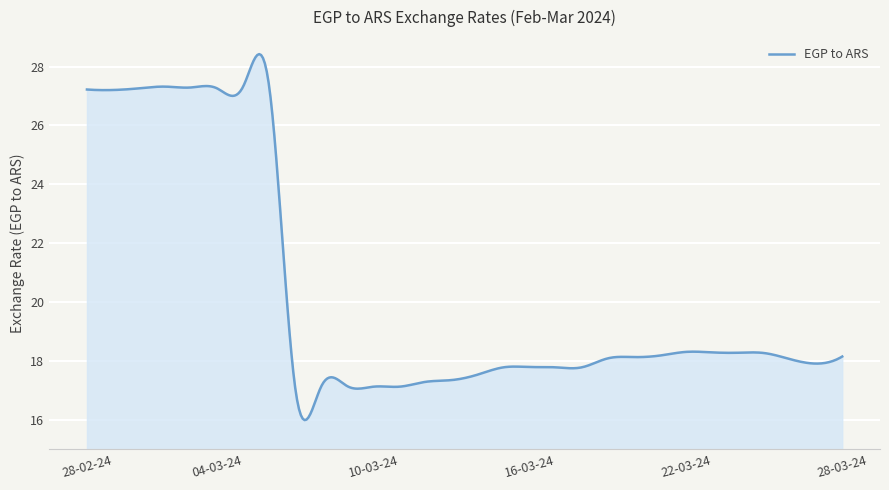

What is the greatest value displayed?

28.4